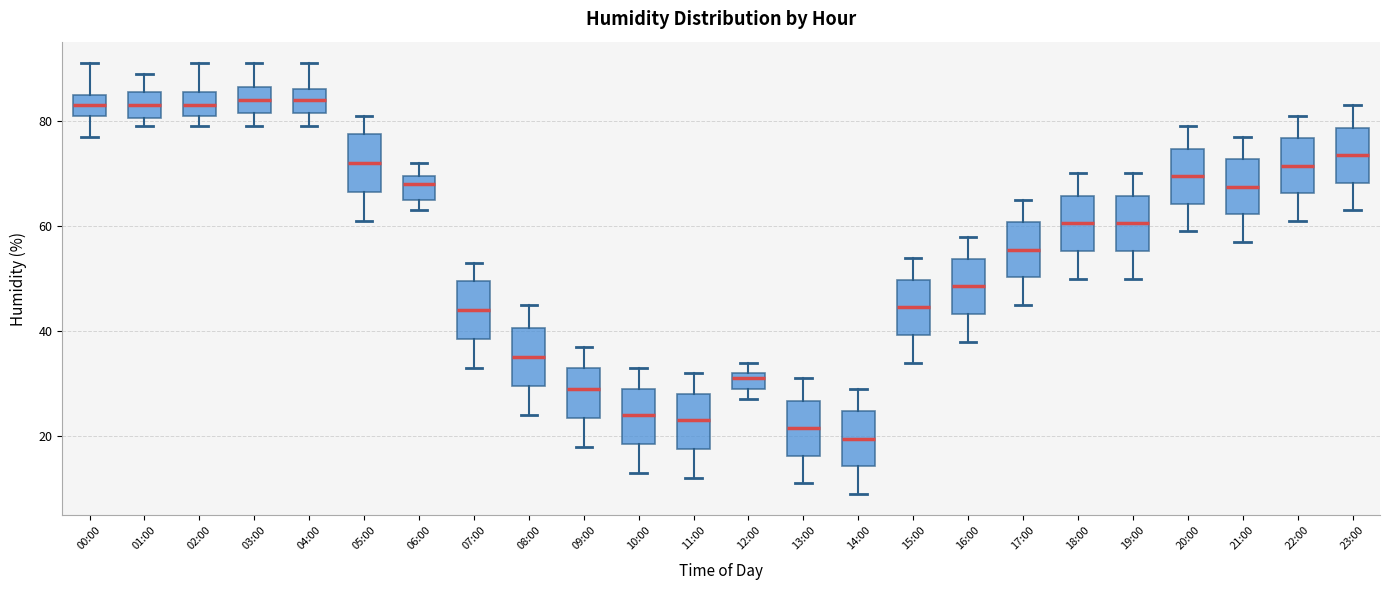

Reading left to right, read every box against the y-axis: the position of its median line, the range the box covers, and the ends of its whiskers. The values are not printed on the chart, so give them approximately, as read against the axis.

00:00: median 84, box 82 to 86, whiskers 78 to 92
01:00: median 84, box 80 to 86, whiskers 80 (just below the box's lower edge) to 90
02:00: median 84, box 82 to 86, whiskers 80 to 92
03:00: median 84, box 82 to 86, whiskers 80 to 92
04:00: median 84, box 82 to 86, whiskers 80 to 92
05:00: median 72, box 66 to 78, whiskers 62 to 82
06:00: median 68, box 66 to 70, whiskers 64 to 72
07:00: median 44, box 38 to 50, whiskers 34 to 54
08:00: median 36, box 30 to 40, whiskers 24 to 46
09:00: median 30, box 24 to 34, whiskers 18 to 38
10:00: median 24, box 18 to 30, whiskers 14 to 34
11:00: median 24, box 18 to 28, whiskers 12 to 32
12:00: median 32 (just below the box's upper edge), box 30 to 32, whiskers 28 to 34
13:00: median 22, box 16 to 26, whiskers 12 to 32
14:00: median 20, box 14 to 24, whiskers 10 to 30
15:00: median 44, box 40 to 50, whiskers 34 to 54
16:00: median 48, box 44 to 54, whiskers 38 to 58
17:00: median 56, box 50 to 60, whiskers 46 to 66
18:00: median 60, box 56 to 66, whiskers 50 to 70
19:00: median 60, box 56 to 66, whiskers 50 to 70
20:00: median 70, box 64 to 74, whiskers 60 to 80
21:00: median 68, box 62 to 72, whiskers 58 to 78
22:00: median 72, box 66 to 76, whiskers 62 to 82
23:00: median 74, box 68 to 78, whiskers 64 to 84